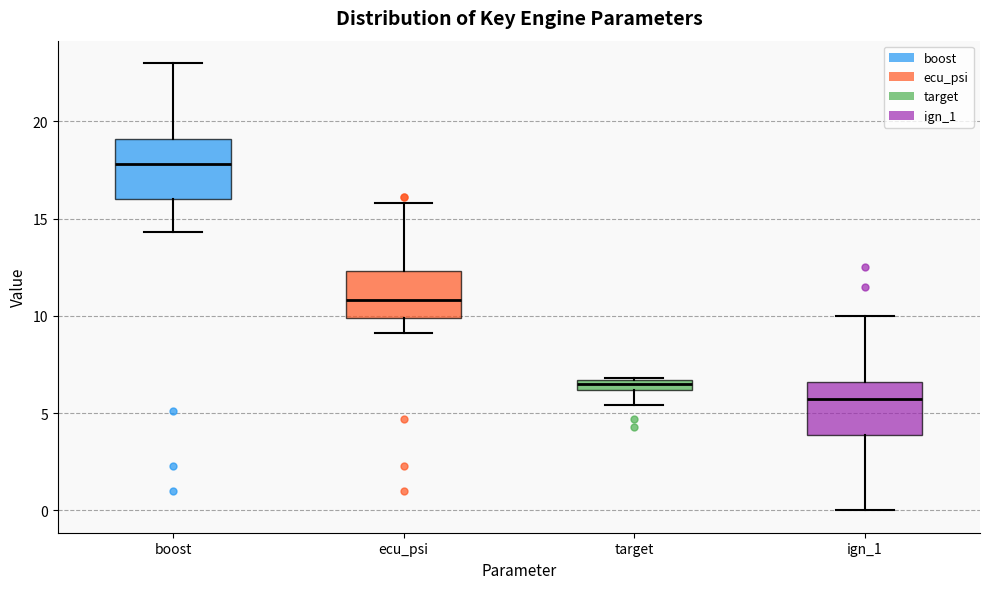

Which box has the lowest median line?

ign_1